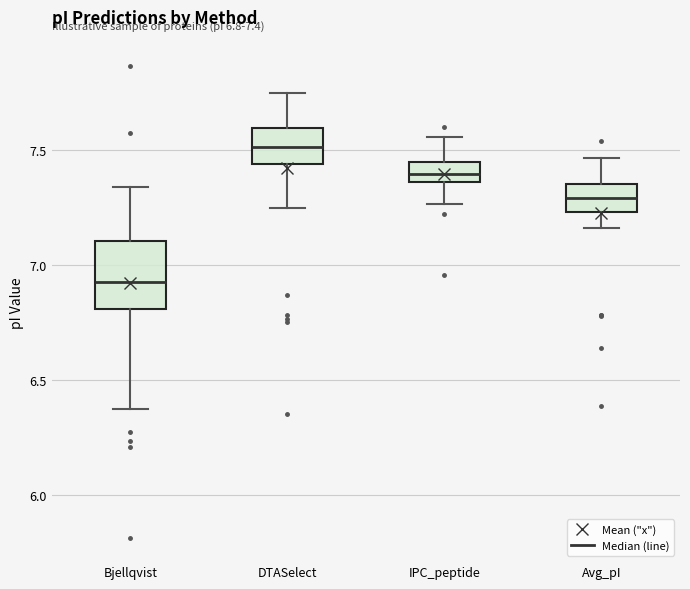

Which box's median line is the lowest?

Bjellqvist